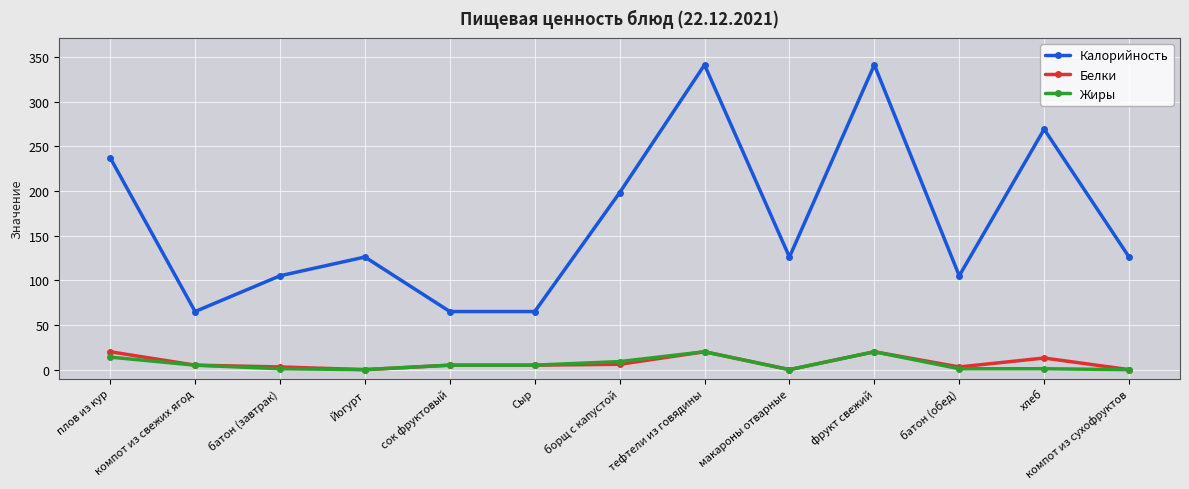

At which label is Калорийность closest to 203?

борщ с капустой